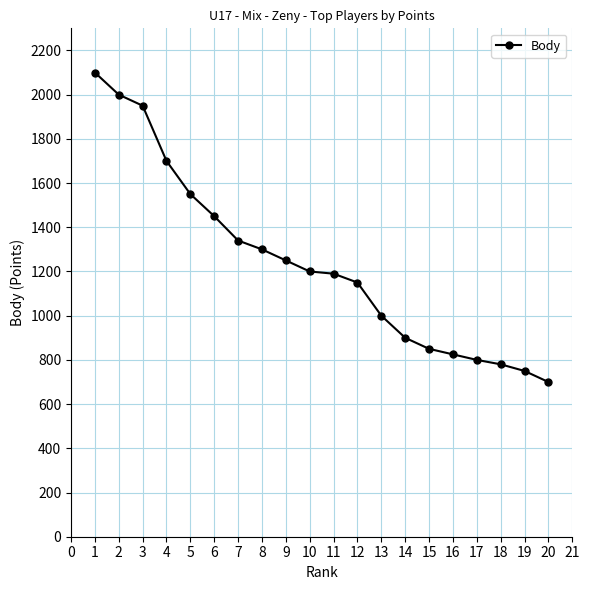

Between 7 and 6, which is larger?

6